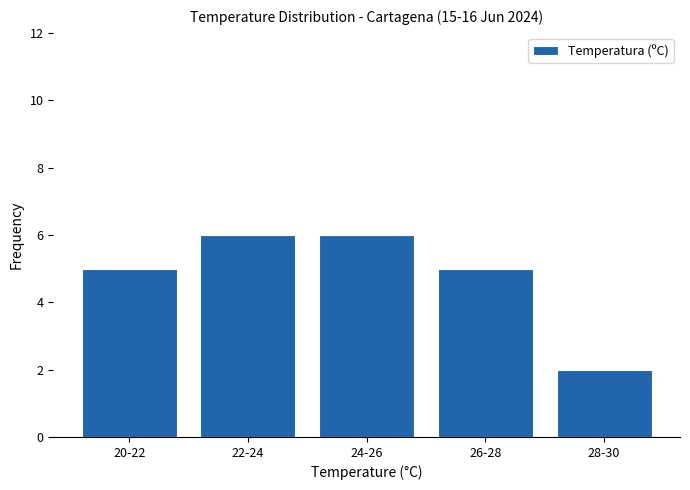

Reading left to right, what are all the values shown in this chart?

20-22=5	22-24=6	24-26=6	26-28=5	28-30=2